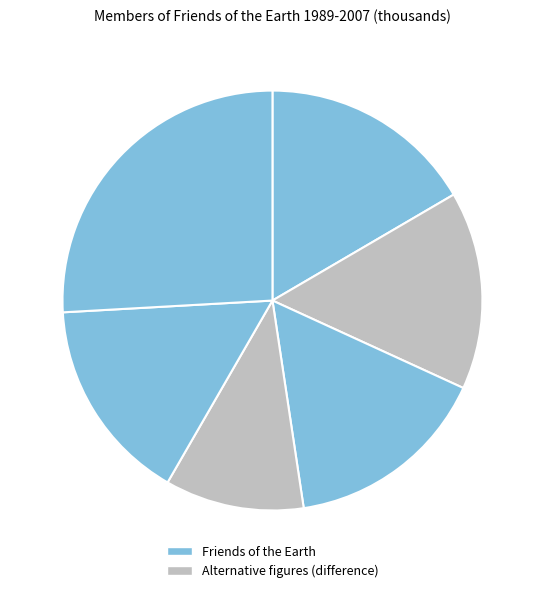

How many slices are in this pie chart?

6